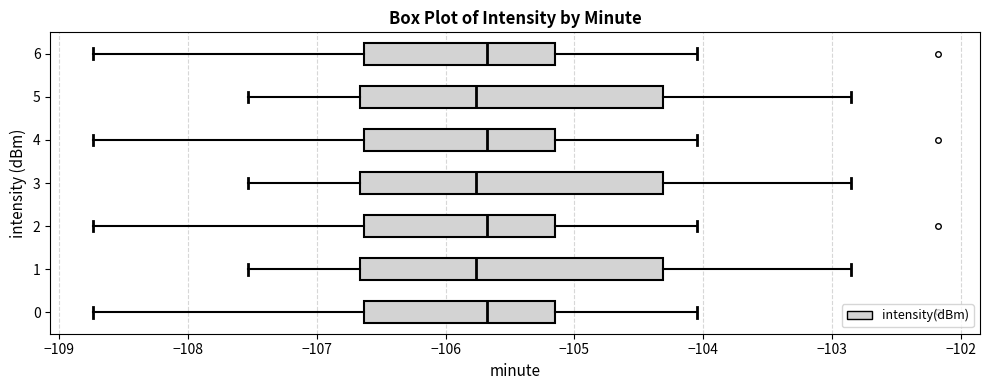

Reading bottom to top, read every box against the x-axis: the position of its median line, the range the box covers, and the ends of its whiskers. The values are not printed on the chart, so give them approximately, as read against the axis.

0: median -105.7, box -106.6 to -105.1, whiskers -108.7 to -104.0
1: median -105.8, box -106.7 to -104.3, whiskers -107.5 to -102.8
2: median -105.7, box -106.6 to -105.1, whiskers -108.7 to -104.0
3: median -105.8, box -106.7 to -104.3, whiskers -107.5 to -102.8
4: median -105.7, box -106.6 to -105.1, whiskers -108.7 to -104.0
5: median -105.8, box -106.7 to -104.3, whiskers -107.5 to -102.8
6: median -105.7, box -106.6 to -105.1, whiskers -108.7 to -104.0